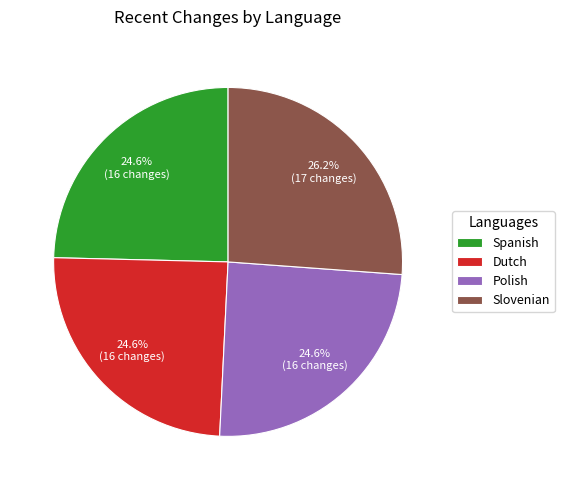

Is it true that Dutch is 25% of the pie?

True